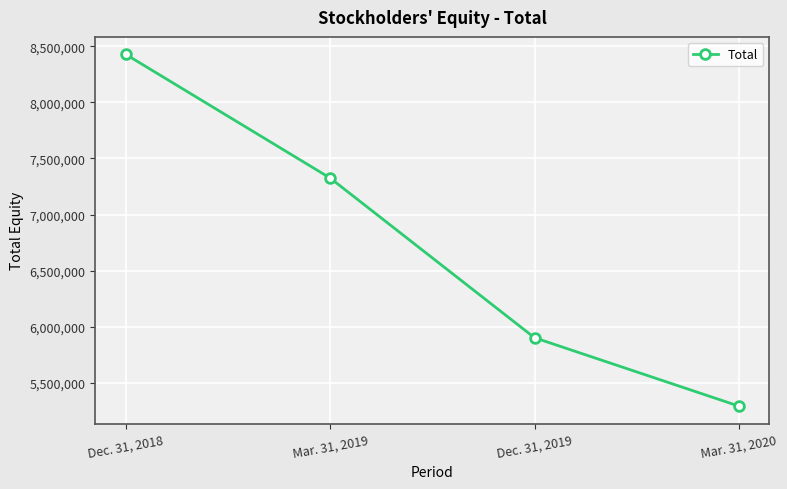

What is the sum of all values?

26945635